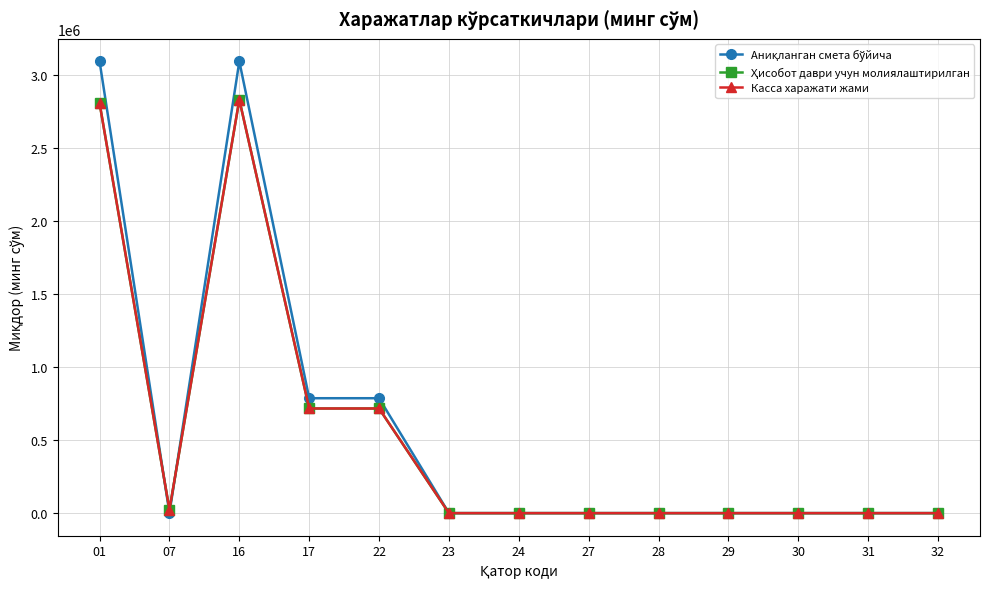

Where do Касса харажати жами and Аниқланган смета бўйича first cross each other?

01 and 07